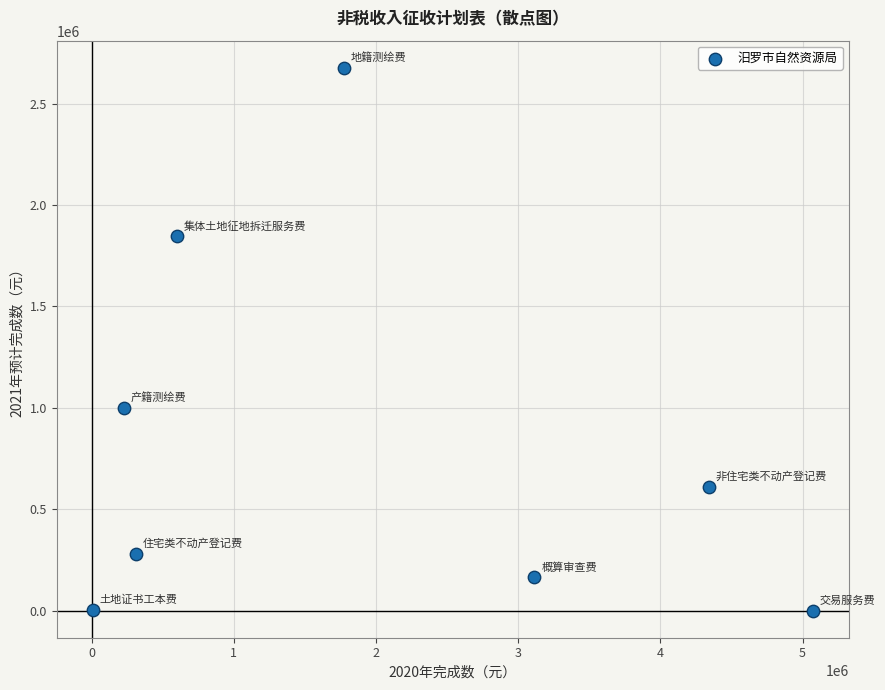

What Y value in the scatter plot is closest to 1338550?

1000000